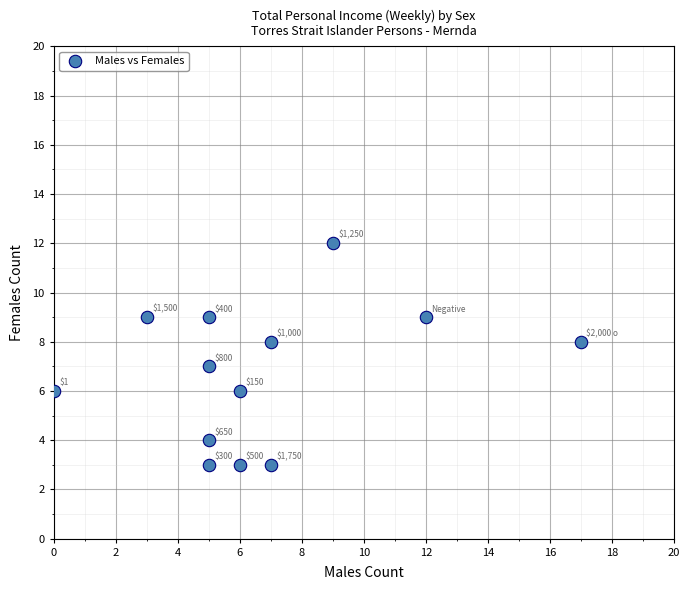

What is the range of Y values (max minus min)?

9